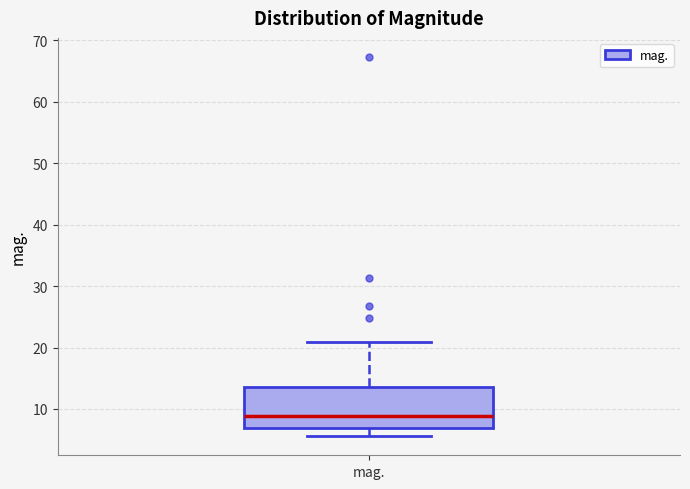

Where does the median line of the box for mag. sit on the y-axis? The values are not printed on the chart, so give them approximately, as read against the axis.

9